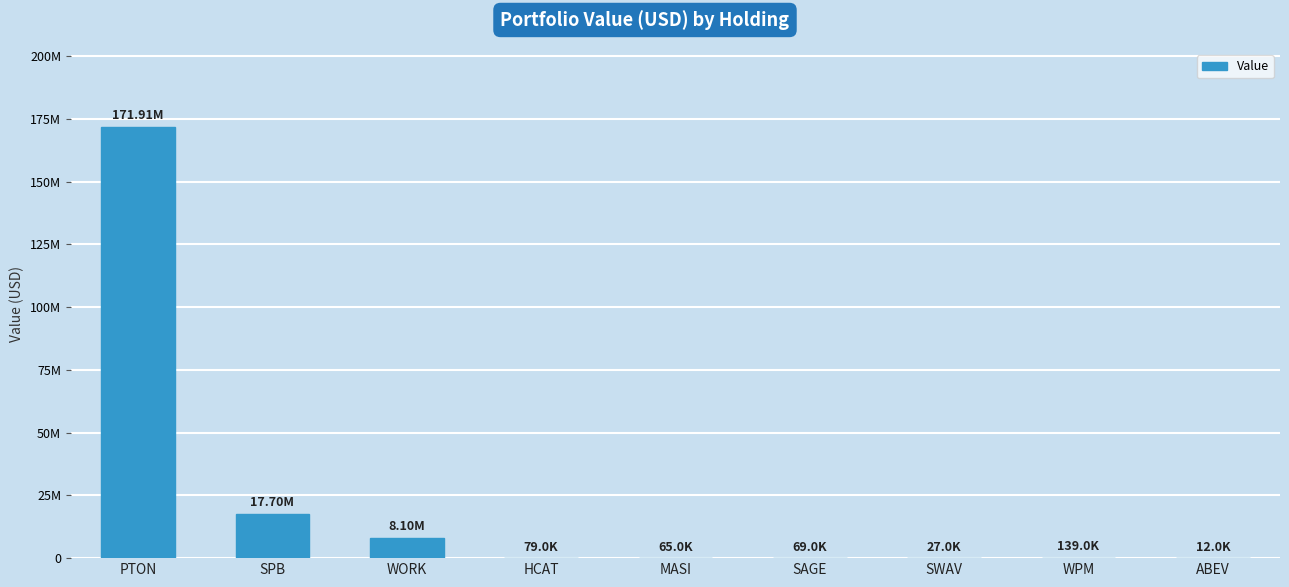

Which label corresponds to the largest value in the chart?

PTON